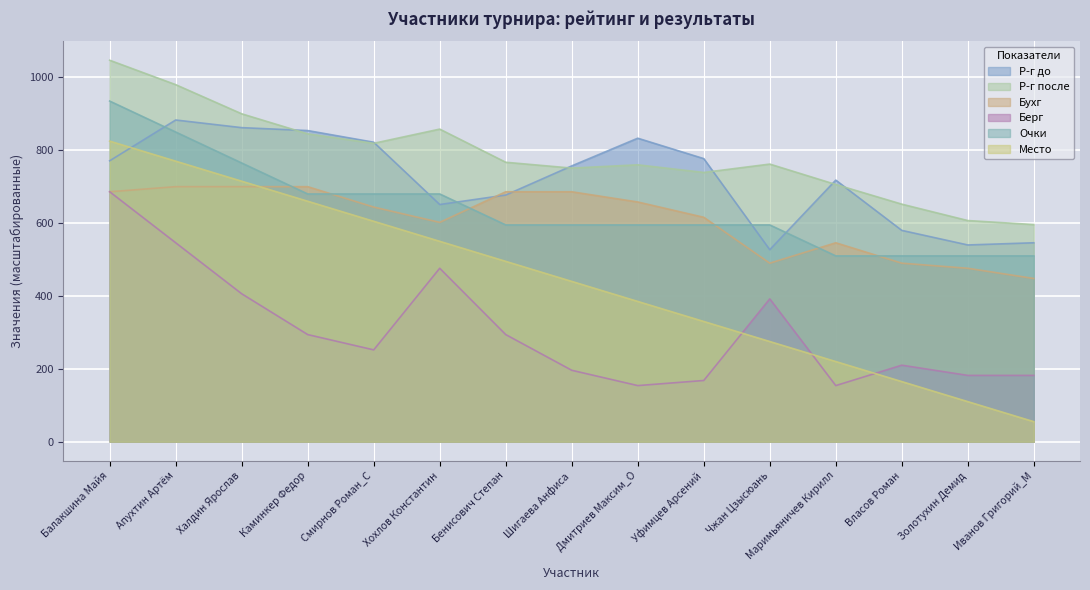

True or false: Очки has more than 2 points higher than both neighbors.

False